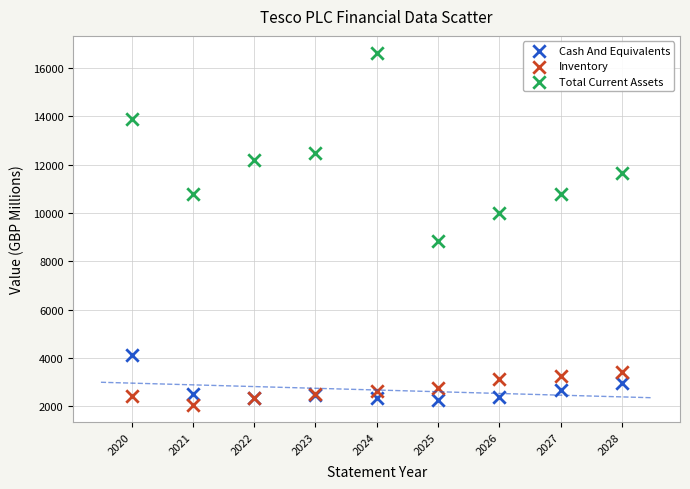

Which series contains the highest Y value?

Total Current Assets